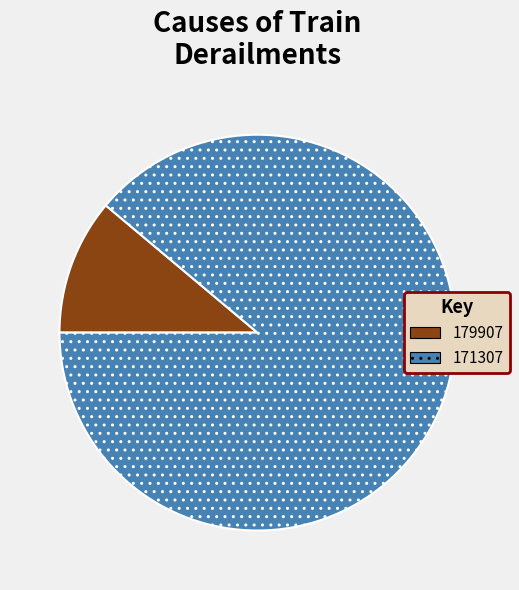

Rank the categories by value from lowest to highest.

179907, 171307